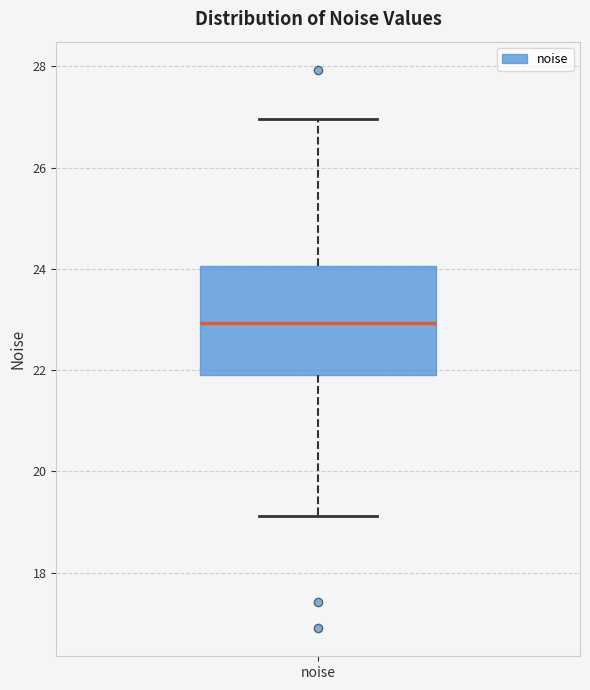

Read this box plot against the y-axis: the position of the median line, the range covered by the box, and the ends of both whiskers. The values are not printed on the chart, so give them approximately, as read against the axis.

median 23.0, box 22.0 to 24.0, whiskers 19.2 to 27.0